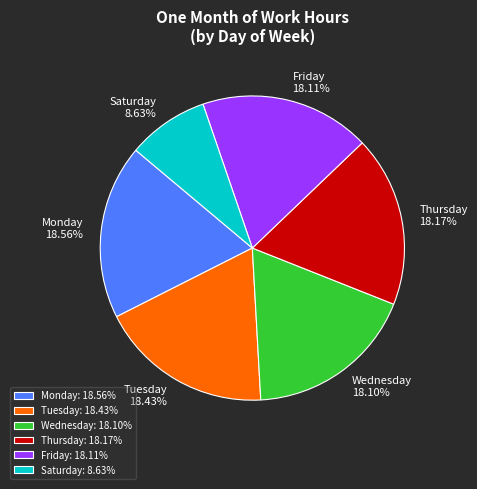

Do Thursday and Friday together represent more than half of the pie?

No